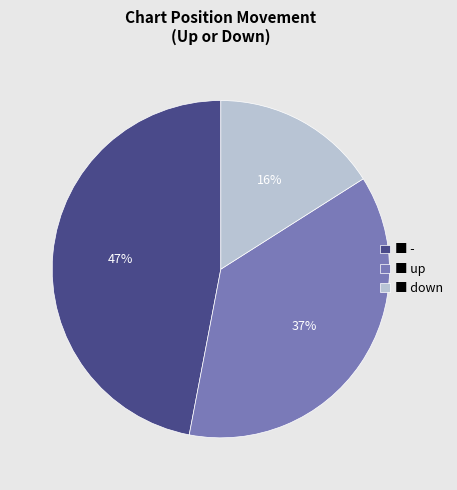

Rank the categories by value from highest to lowest.

■ -, ■ up, ■ down